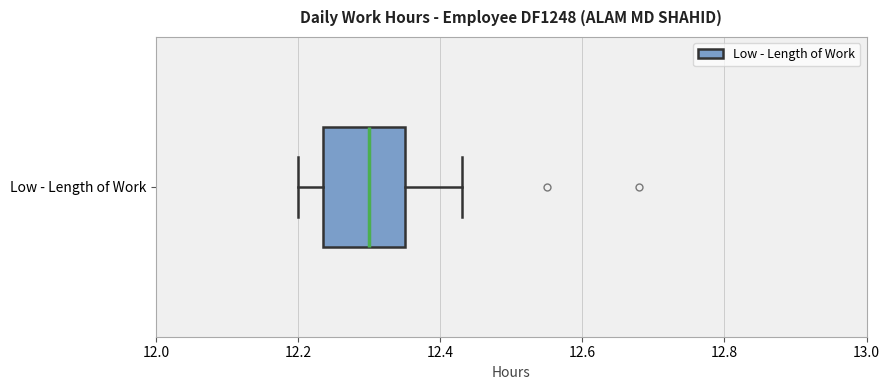

Where does the median line of the box for Low - Length of Work sit on the x-axis? The values are not printed on the chart, so give them approximately, as read against the axis.

12.30